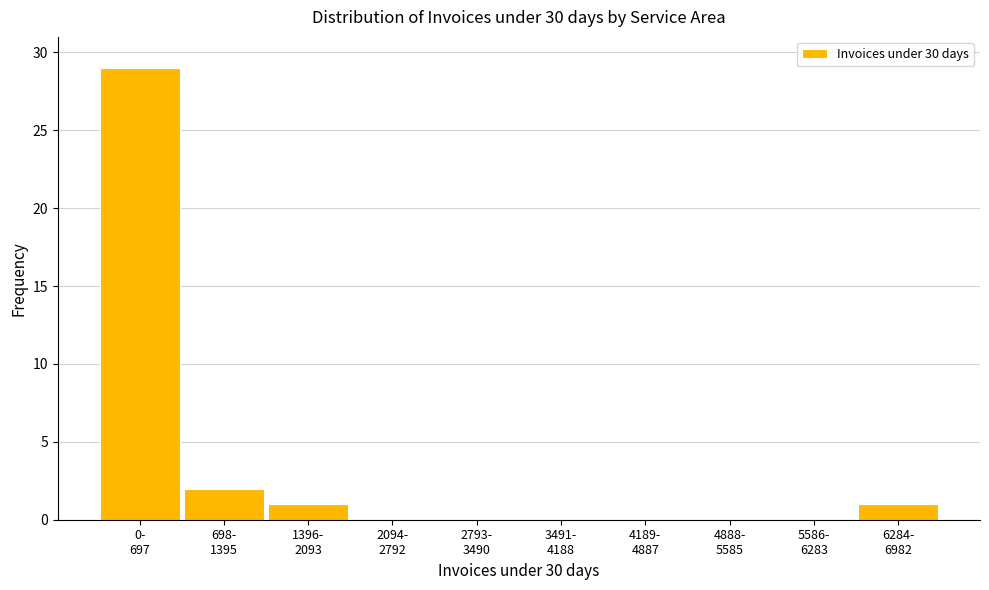

What is the greatest value displayed?

29